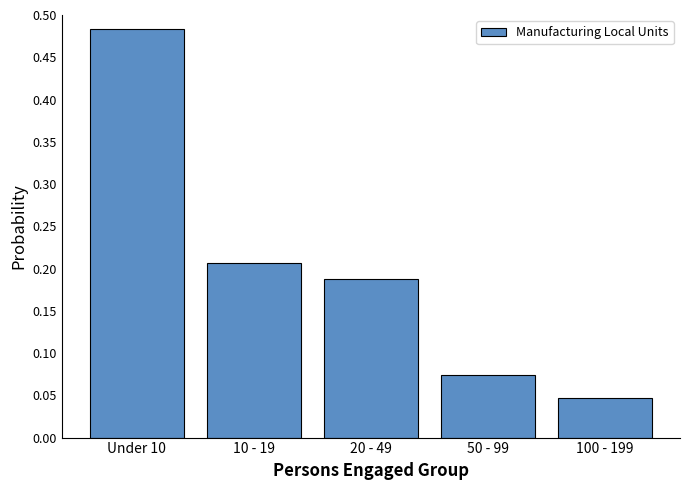

What is the label of the 3rd bar from the left?

20 - 49